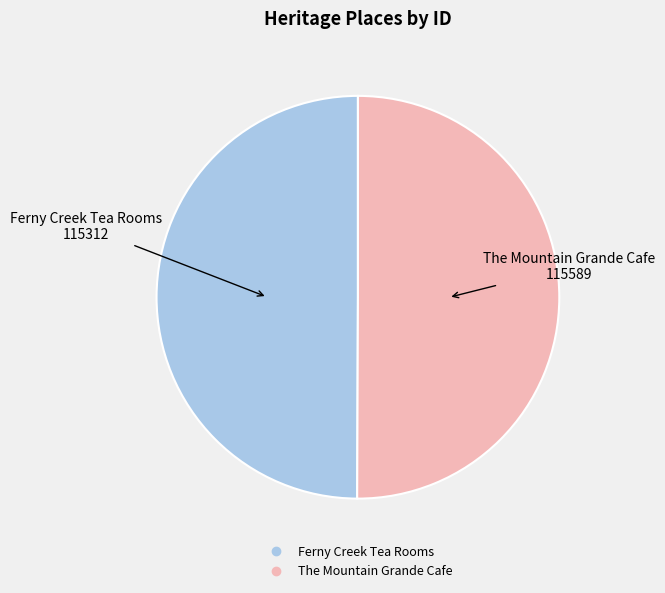

True or false: Ferny Creek Tea Rooms accounts for 50% of the total.

True